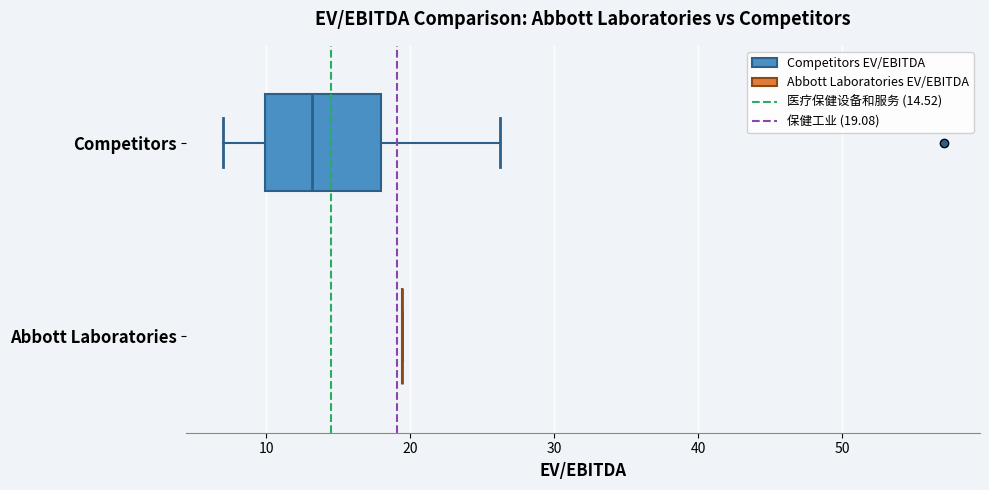

Where is the left edge of the box for Competitors on the x-axis? The values are not printed on the chart, so give them approximately, as read against the axis.

10